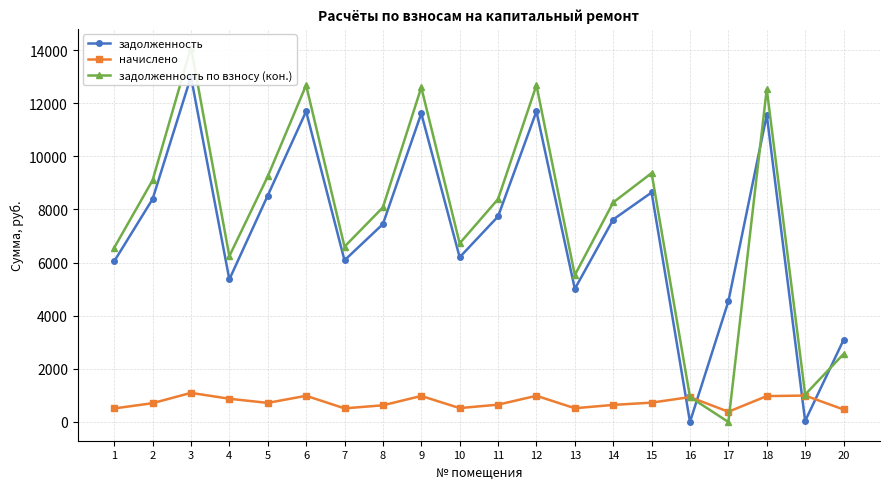

At how many categories does at least one series exceed 9352?

6